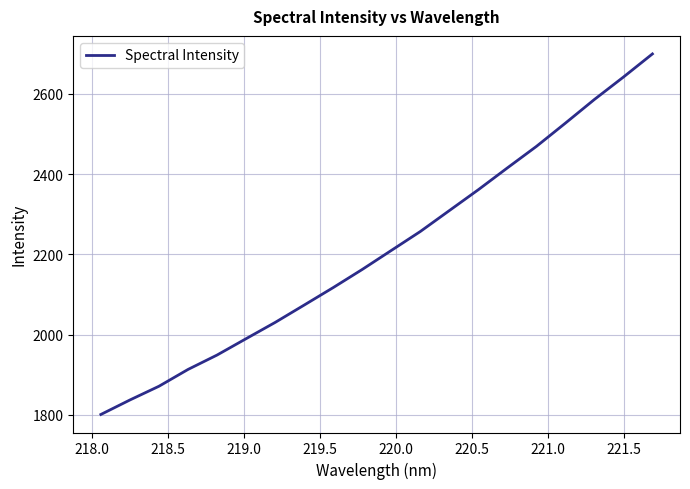

What is the greatest value displayed?

2699.5